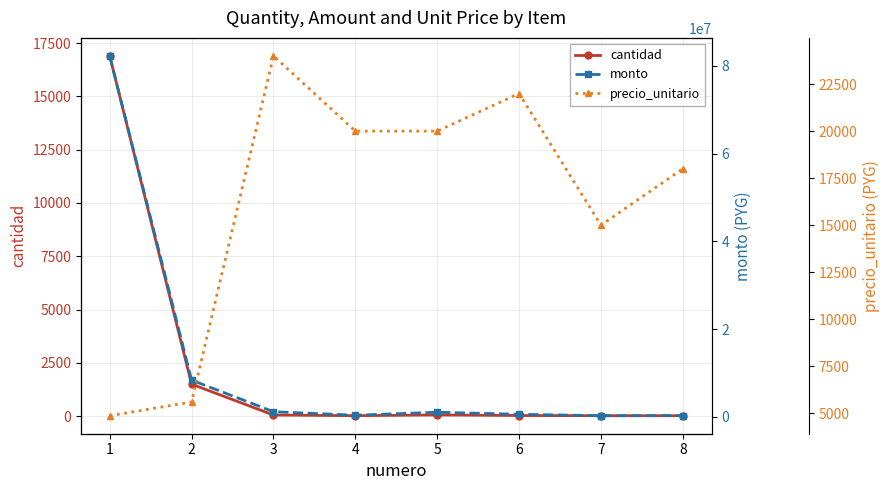

True or false: monto and precio_unitario cross at least once.

False